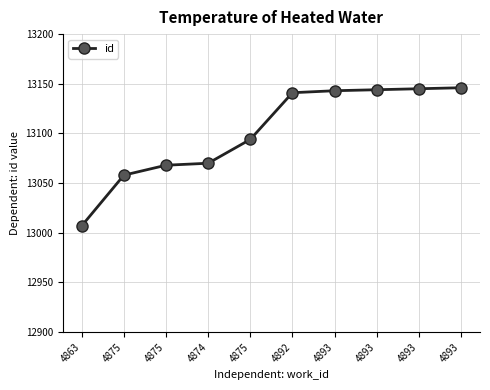

Is this an area chart (filled region under the line)?

No